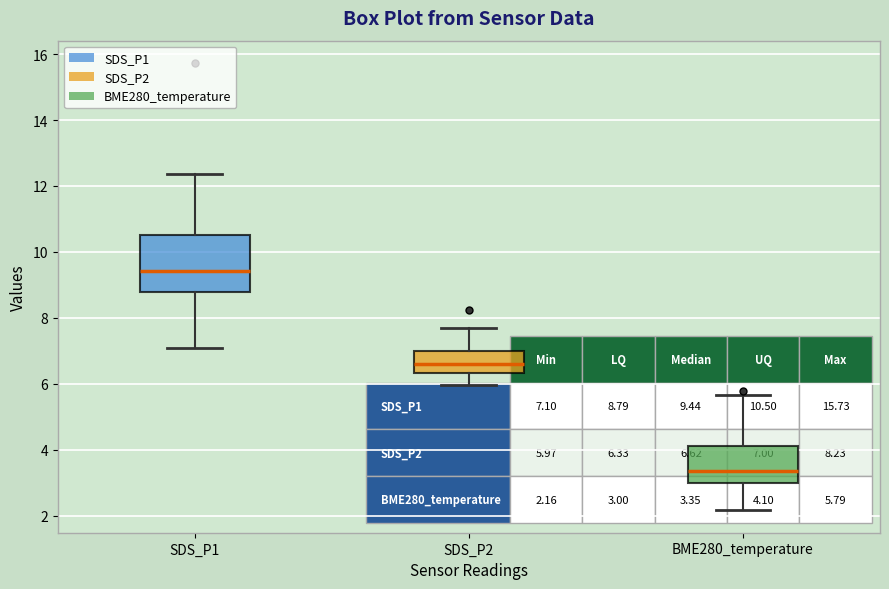

Which box's median line is the highest?

SDS_P1